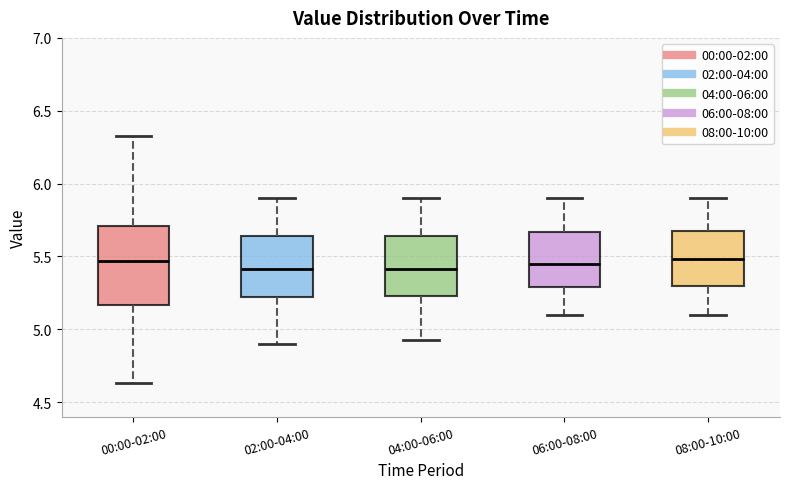

Reading left to right, transcribe this box plot: for each box, give where its median line is, the range the box spans, and where its two whiskers end, as read against the y-axis. The values are not printed on the chart, so give them approximately, as read against the axis.

00:00-02:00: median 5.45, box 5.15 to 5.70, whiskers 4.65 to 6.35
02:00-04:00: median 5.40, box 5.20 to 5.65, whiskers 4.90 to 5.90
04:00-06:00: median 5.40, box 5.25 to 5.65, whiskers 4.95 to 5.90
06:00-08:00: median 5.45, box 5.30 to 5.65, whiskers 5.10 to 5.90
08:00-10:00: median 5.50, box 5.30 to 5.70, whiskers 5.10 to 5.90